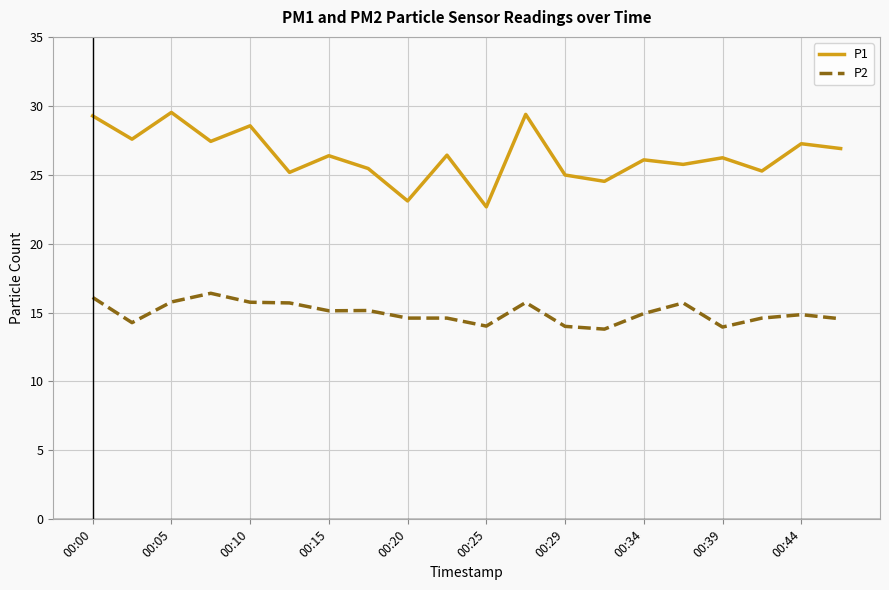

What is the minimum value for P1?

22.7